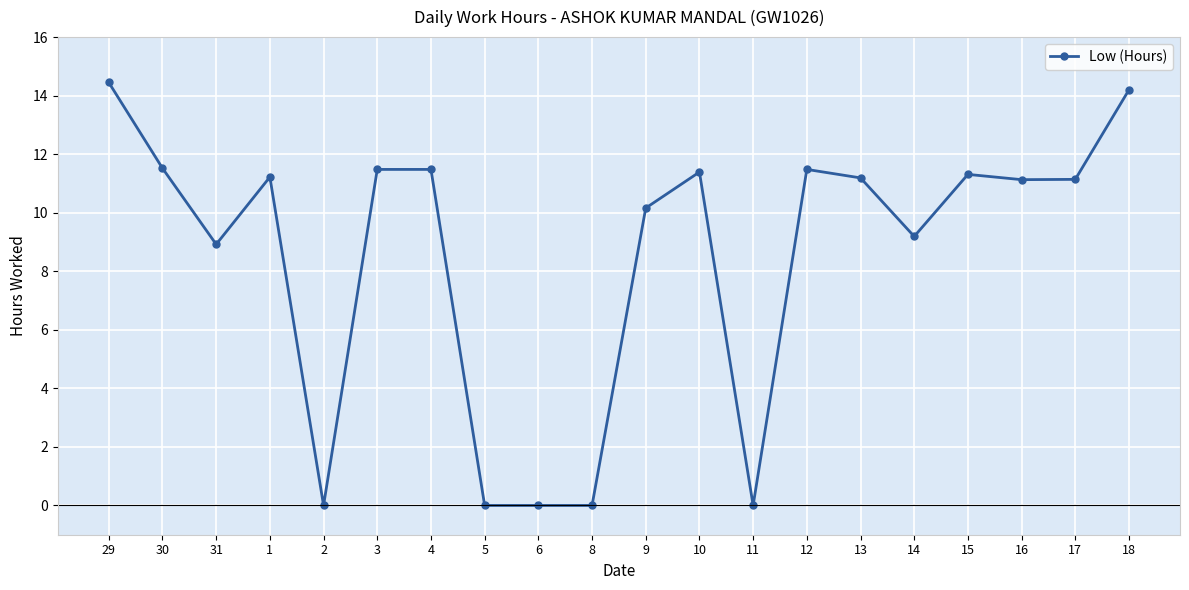

The value at 9 is 10.2. True or false?

True